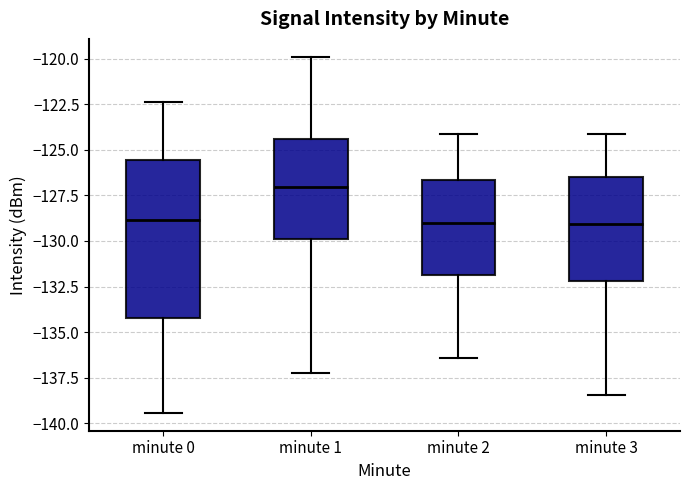

Comparing the boxes themselves (not the whiskers), which one is the tallest?

minute 0